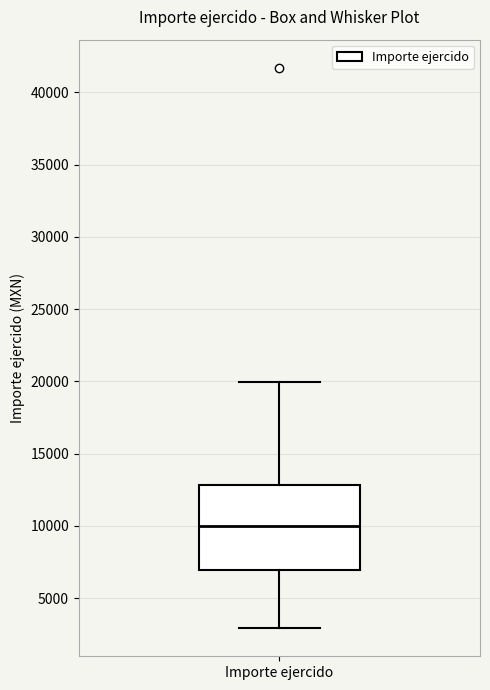

Read this box plot against the y-axis: the position of the median line, the range covered by the box, and the ends of both whiskers. The values are not printed on the chart, so give them approximately, as read against the axis.

median 10000, box 7000 to 13000, whiskers 3000 to 20000